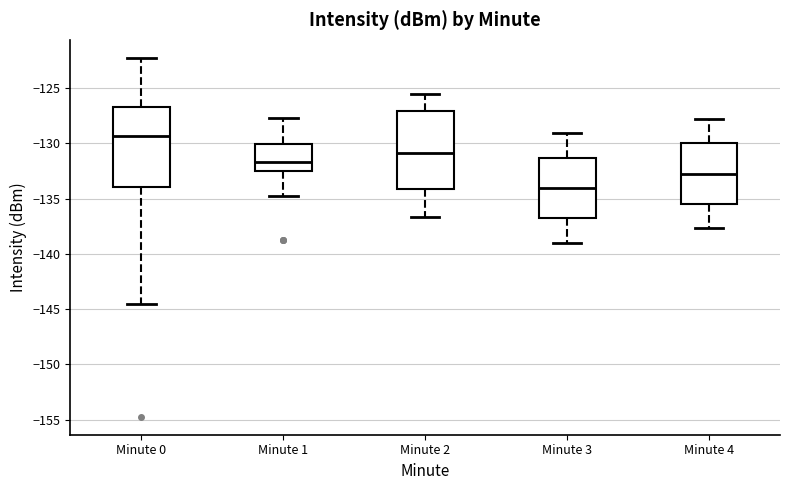

Reading left to right, read every box against the y-axis: the position of its median line, the range the box covers, and the ends of its whiskers. The values are not printed on the chart, so give them approximately, as read against the axis.

Minute 0: median -129.5, box -134.0 to -126.5, whiskers -144.5 to -122.5
Minute 1: median -131.5, box -132.5 to -130.0, whiskers -135.0 to -127.5
Minute 2: median -131.0, box -134.0 to -127.0, whiskers -136.5 to -125.5
Minute 3: median -134.0, box -137.0 to -131.5, whiskers -139.0 to -129.0
Minute 4: median -132.5, box -135.5 to -130.0, whiskers -137.5 to -128.0